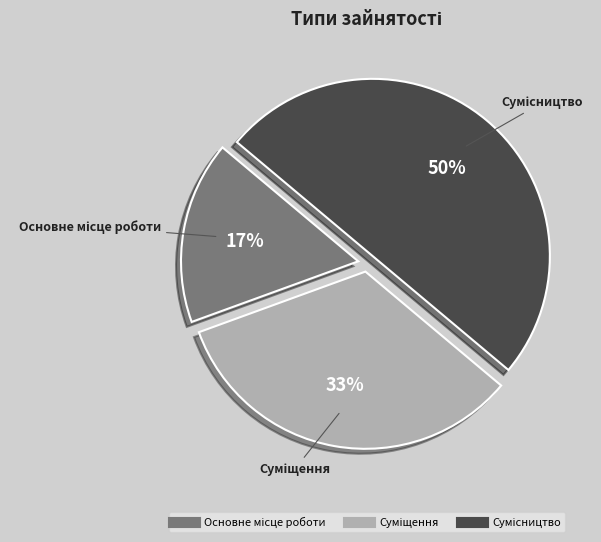

To the nearest percent, what is the average slice percentage?

33%